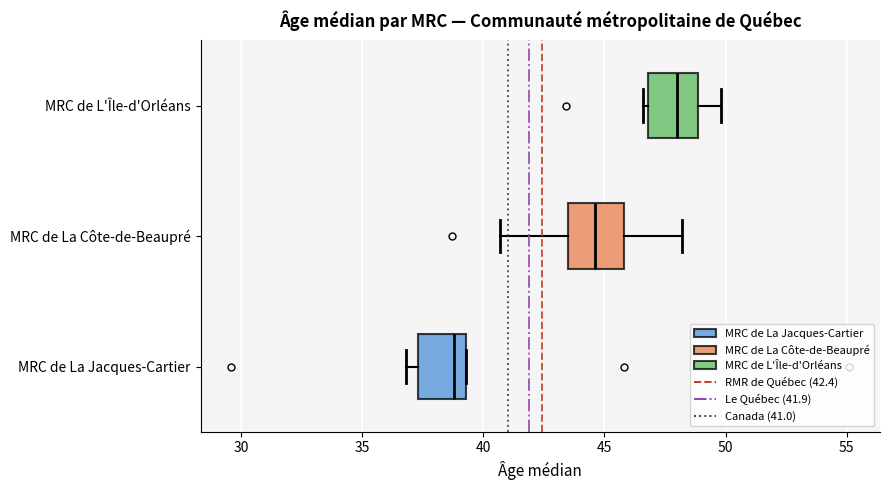

Which box's median line is the furthest to the left?

MRC de La Jacques-Cartier